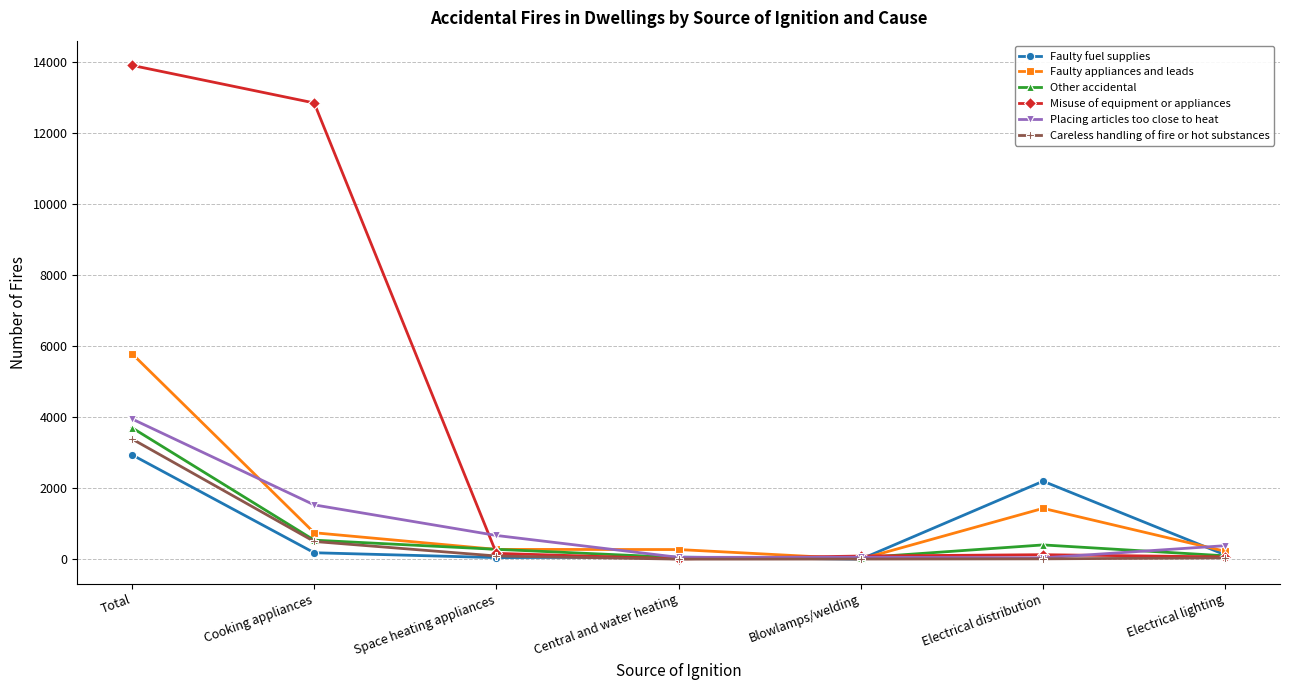

What is the greatest value displayed?

13897